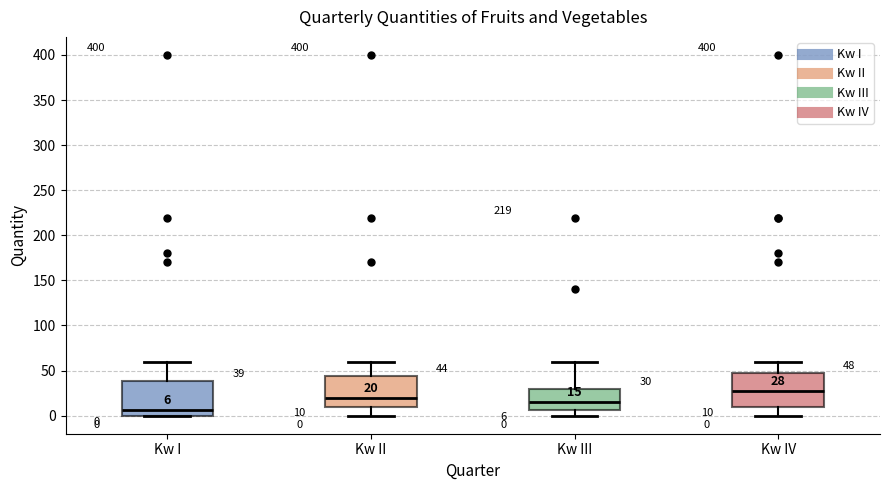

Which box's median line is the highest?

Kw IV